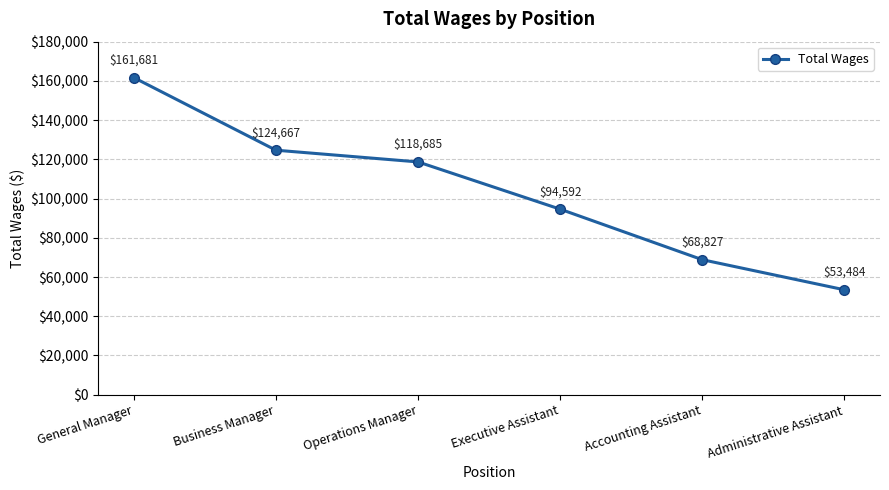

What is the label of the 4th point from the right?

Operations Manager